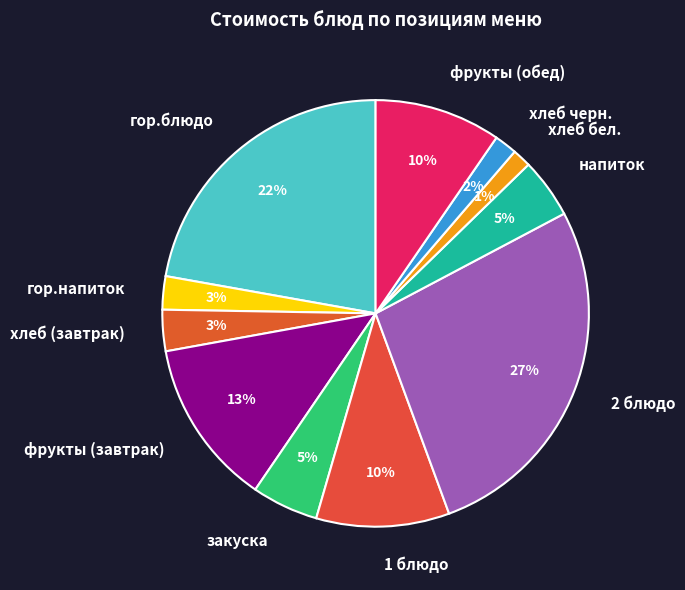

To the nearest percent, what is the difference between the largest and smallest slice percentages?

26%